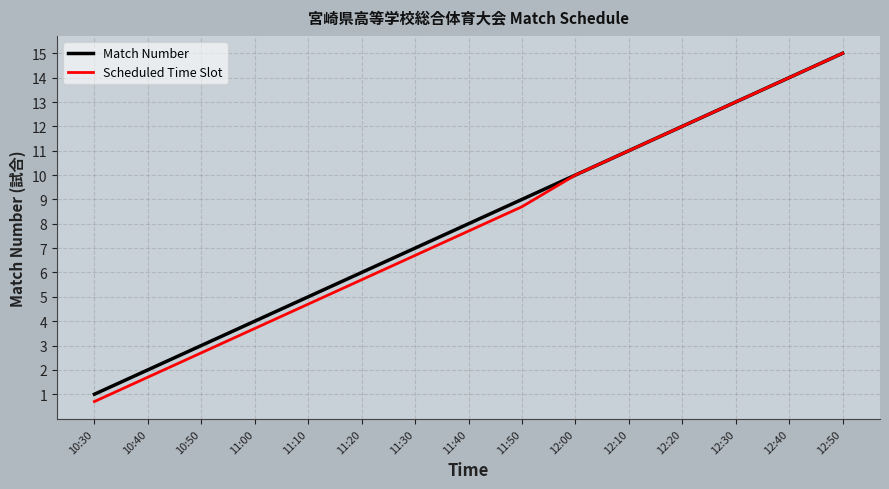

The Scheduled Time Slot series shows 8.9 at 11:20. True or false?

False